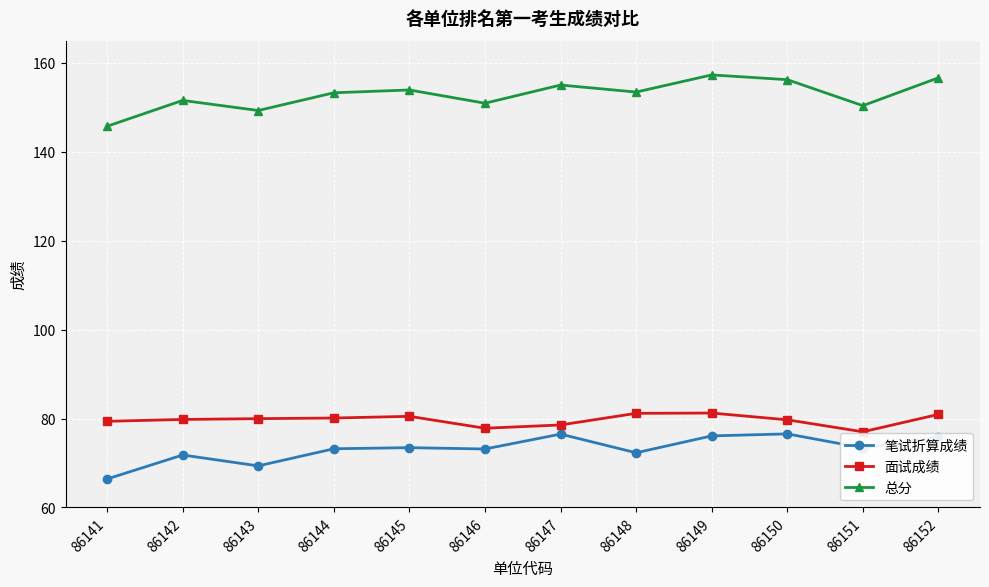

True or false: 面试成绩 and 笔试折算成绩 cross at least once.

False